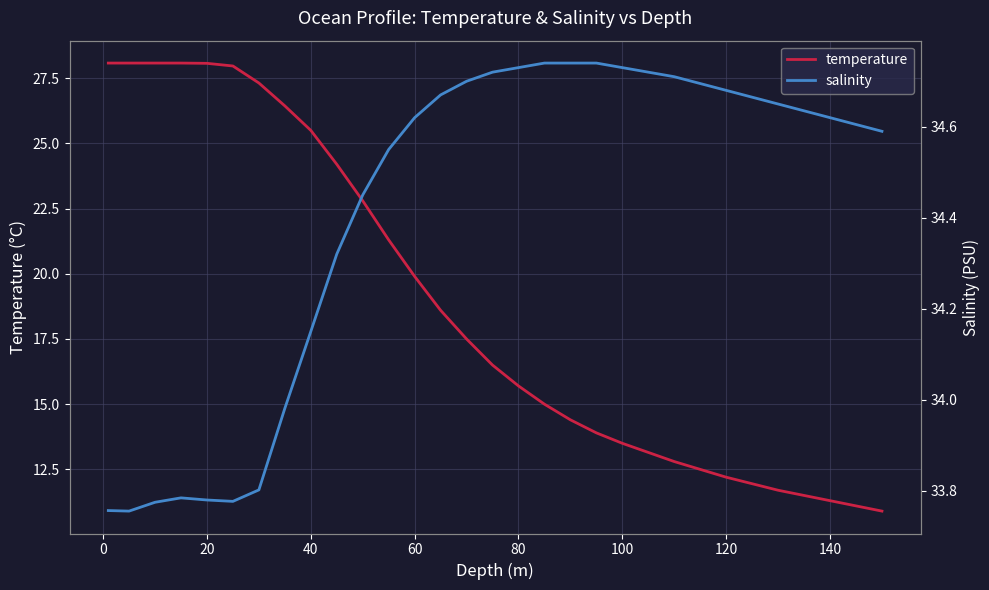

What is the maximum value for temperature?

28.1